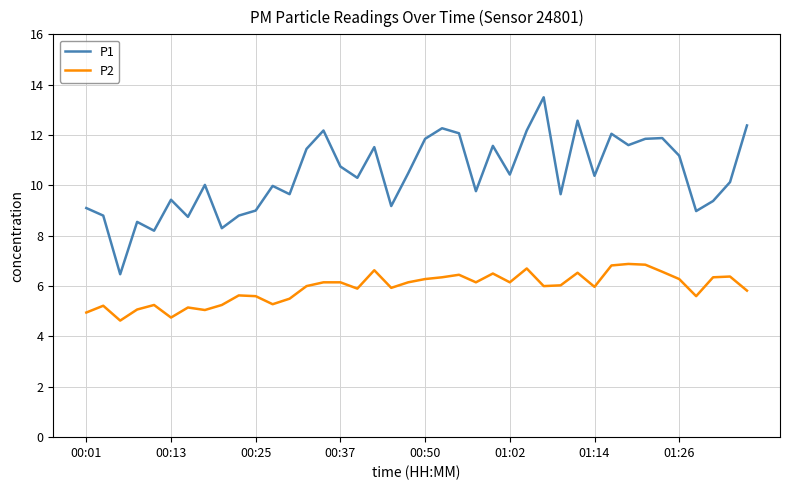

What is the difference between the second highest and second lowest values in the P1 series?

4.4